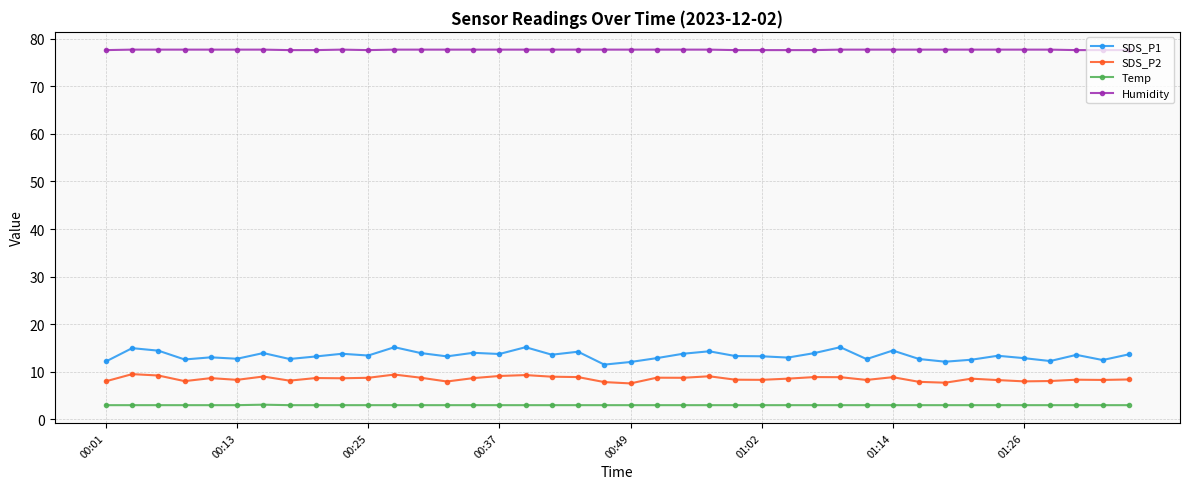

What is the value of the Humidity point at the 24th from the left?

77.7